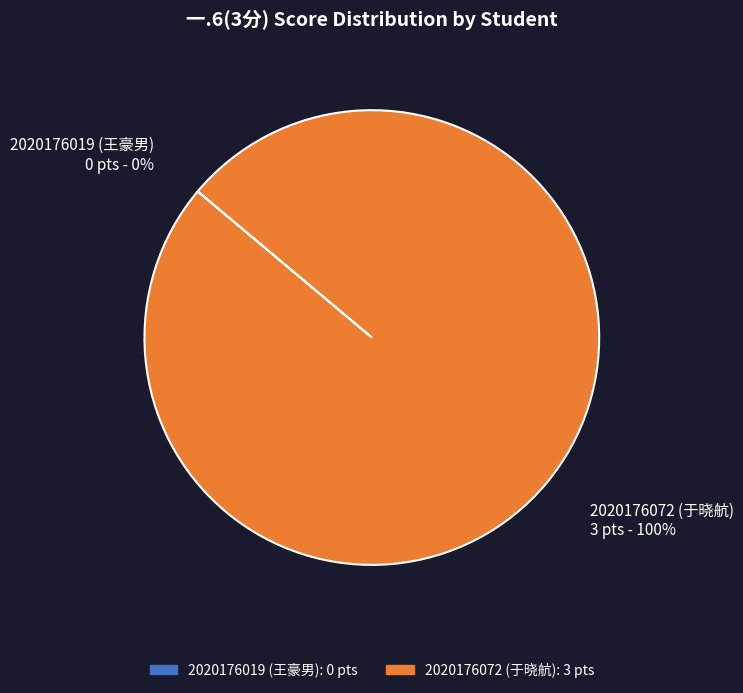

Is there any slice that represents more than half of the pie?

Yes